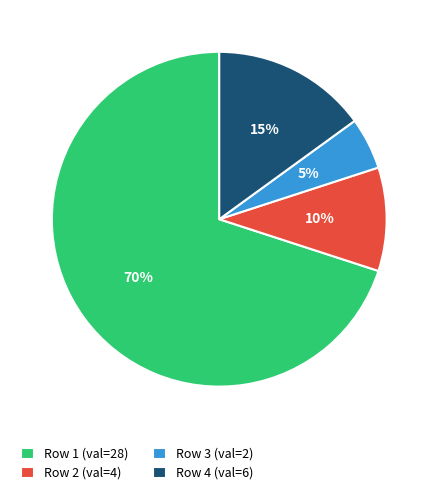

Which category accounts for the majority?

Row 1 (val=28)